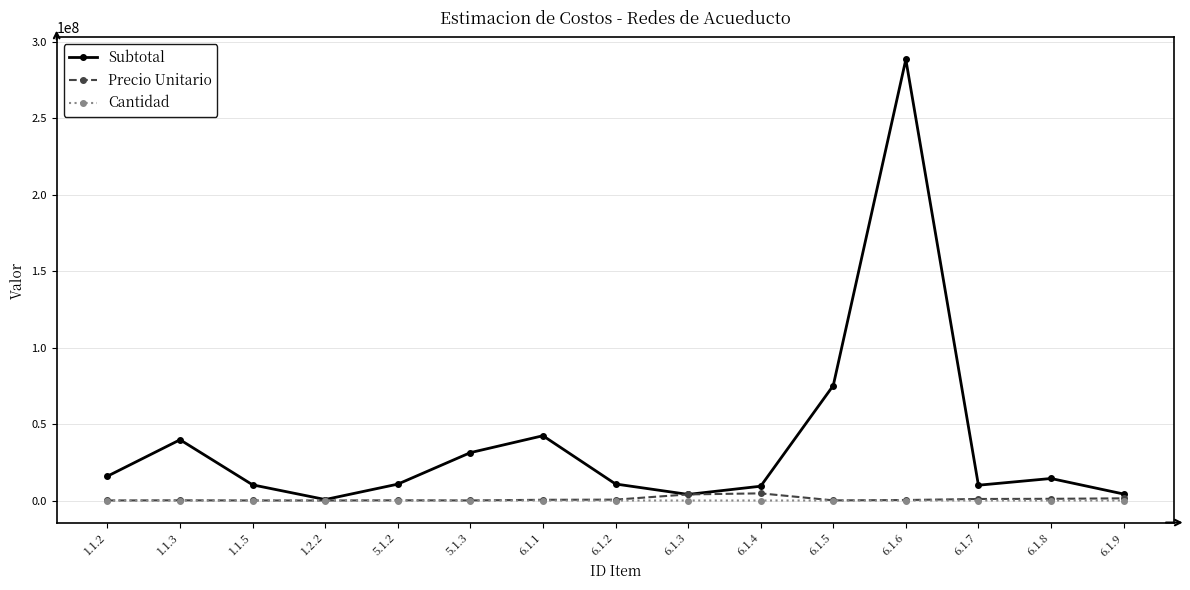

Which series has the widest spread of values?

Subtotal